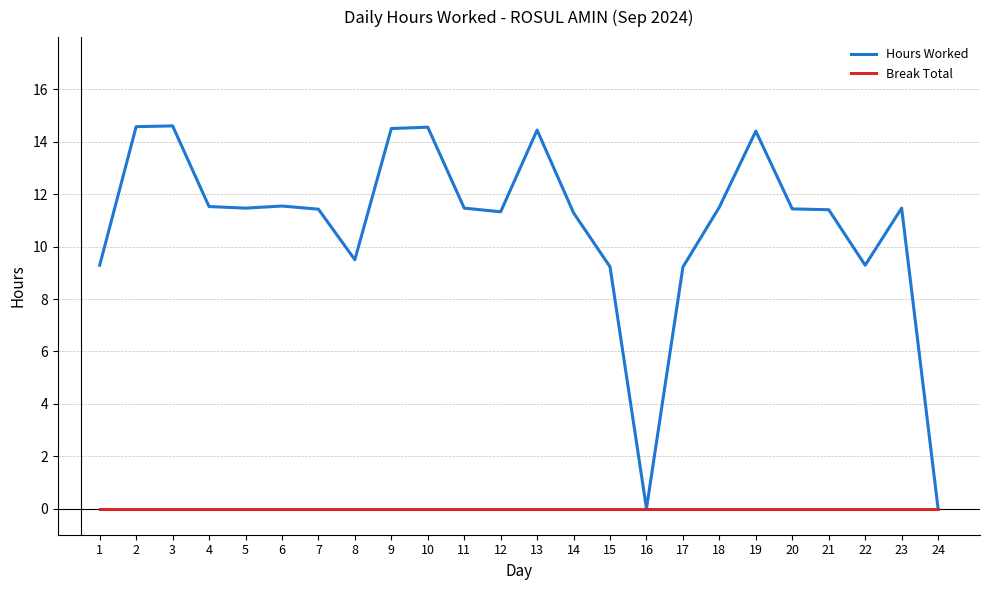

What is the difference between the maximum and minimum values in the Hours Worked series?

14.6